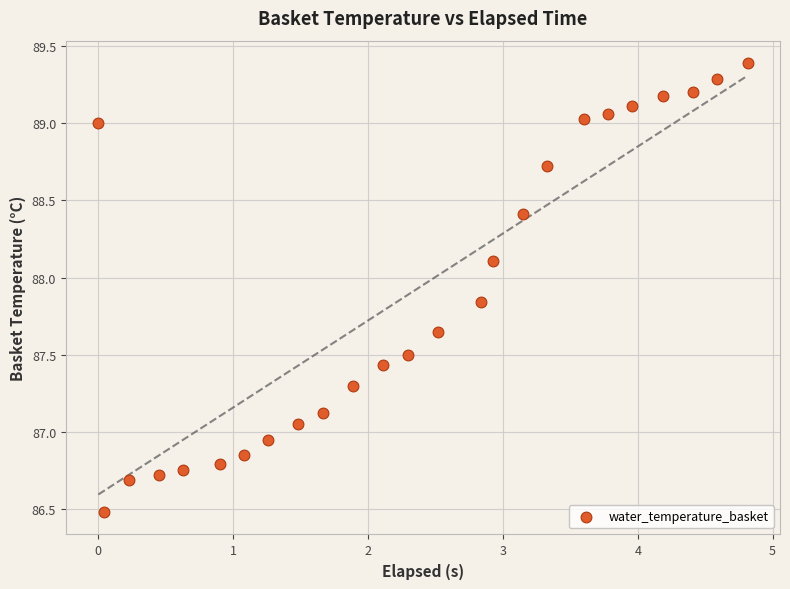

What is the range of X values (max minus min)?

4.8